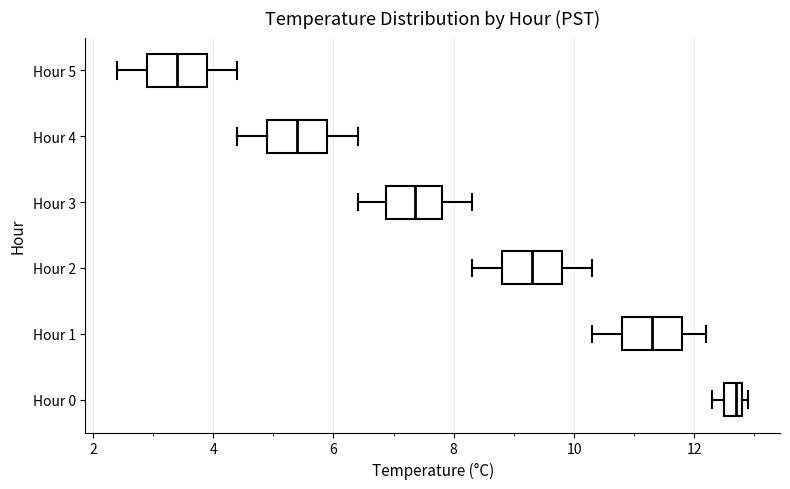

Which box's median line is the furthest to the right?

Hour 0